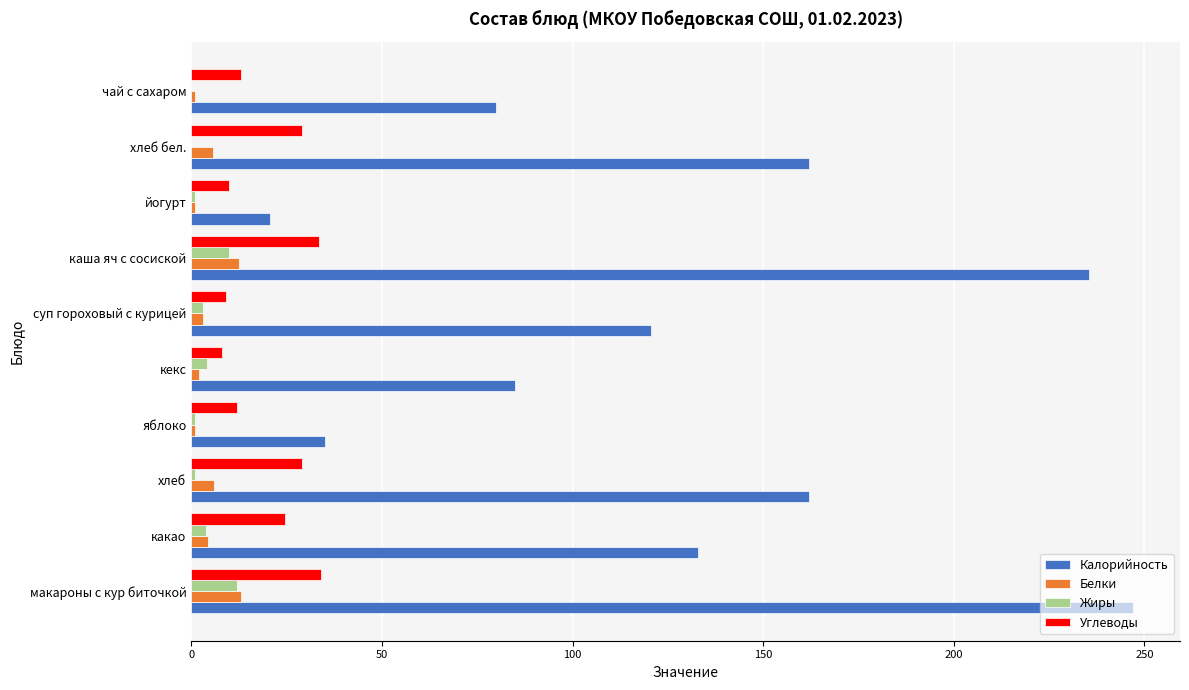

What is the sum of all Жиры values?

35.8